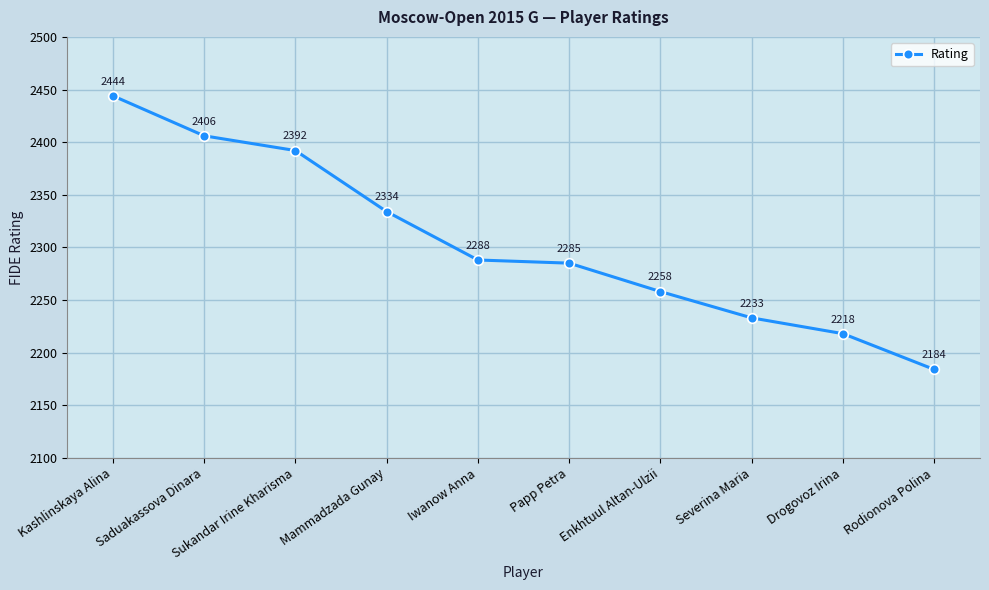

Rank the categories by value from lowest to highest.

Rodionova Polina, Drogovoz Irina, Severina Maria, Enkhtuul Altan-Ulzii, Papp Petra, Iwanow Anna, Mammadzada Gunay, Sukandar Irine Kharisma, Saduakassova Dinara, Kashlinskaya Alina